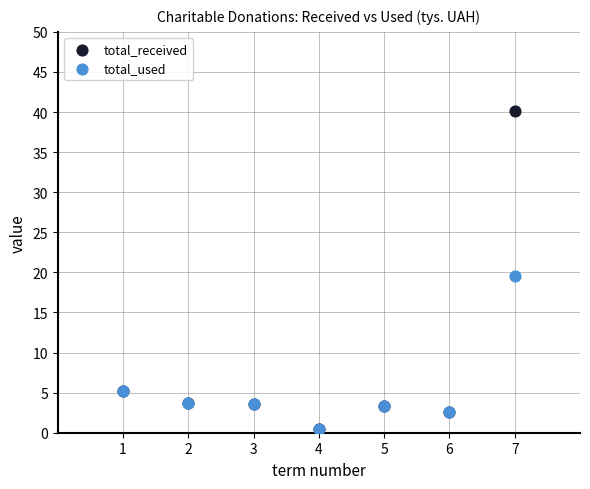

What are all the series names shown in the legend?

total_received, total_used